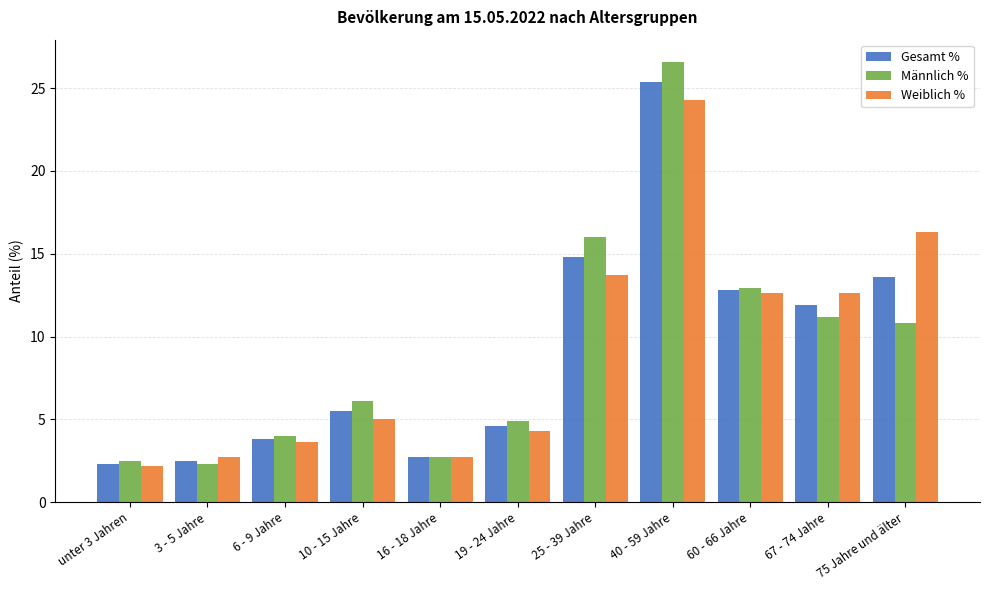

How many bars are there in each group?

3